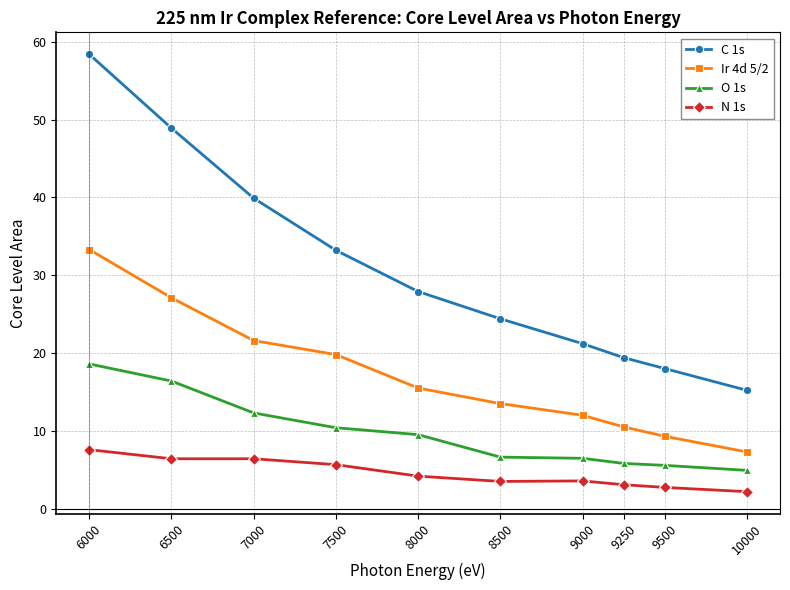

Between 7500 and 9500, which series saw the biggest shift?

C 1s